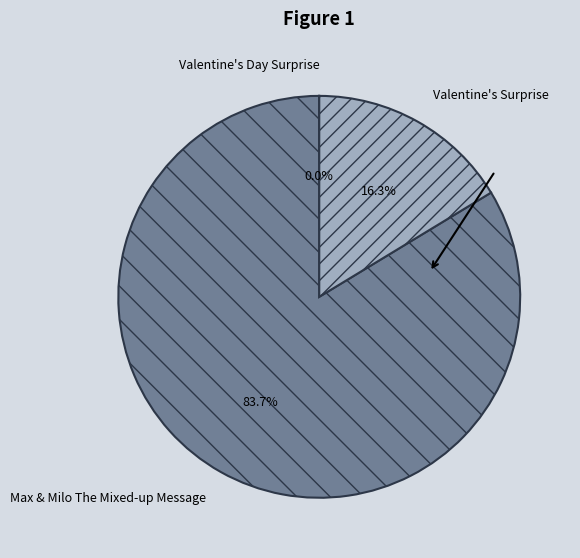

True or false: Max & Milo The Mixed-up Message accounts for 84% of the total.

True